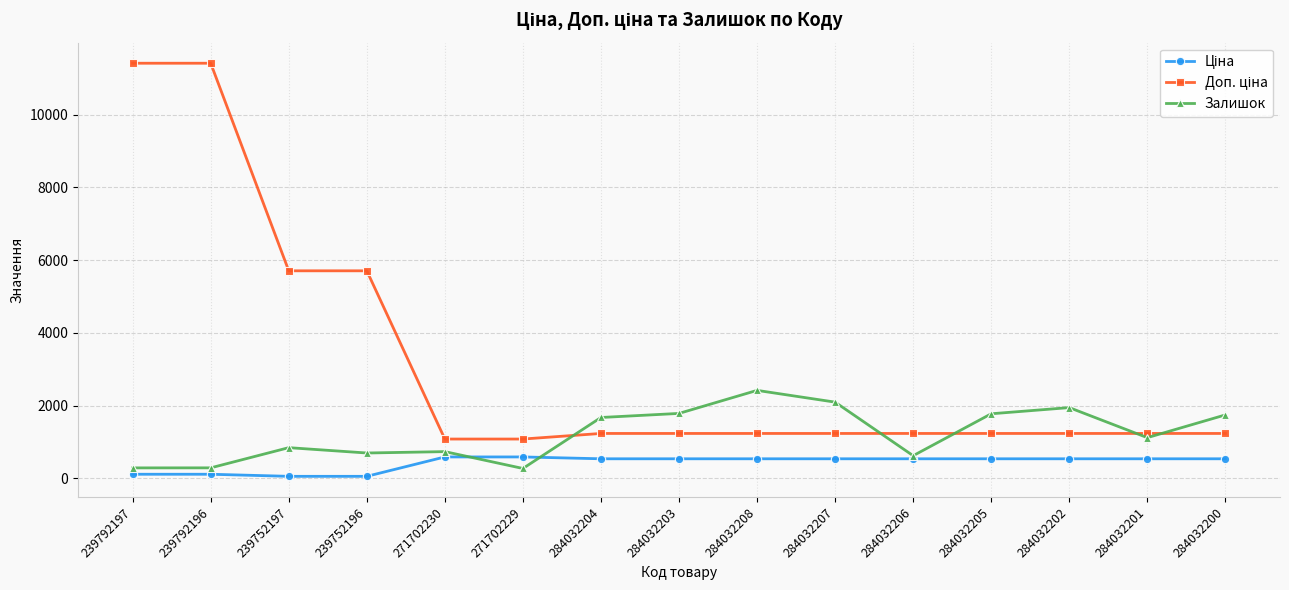

Is it true that Залишок equals 2969.3 at 284032204?

False